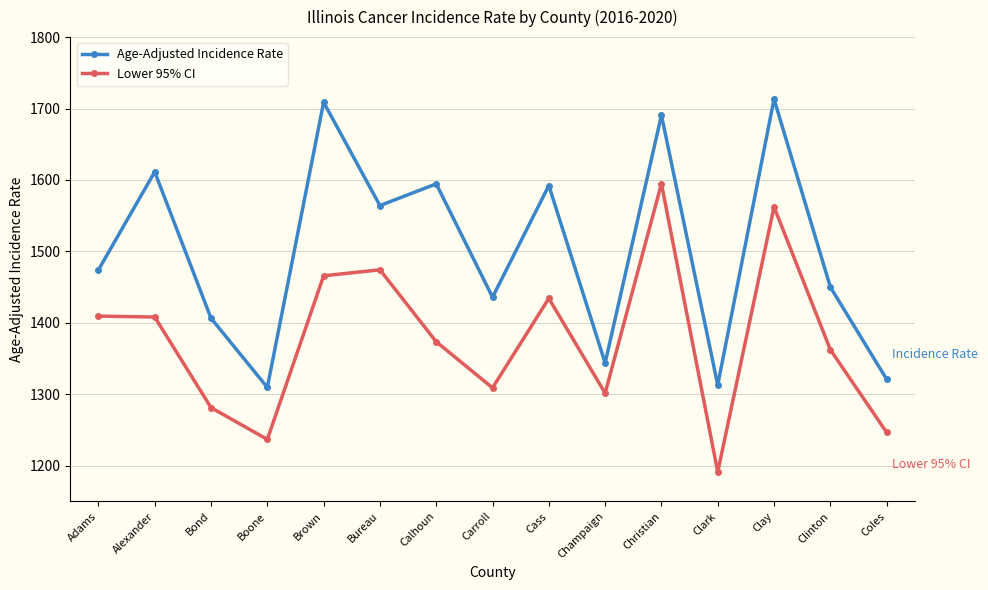

Which category has the lowest value in the Lower 95% CI series?

Clark